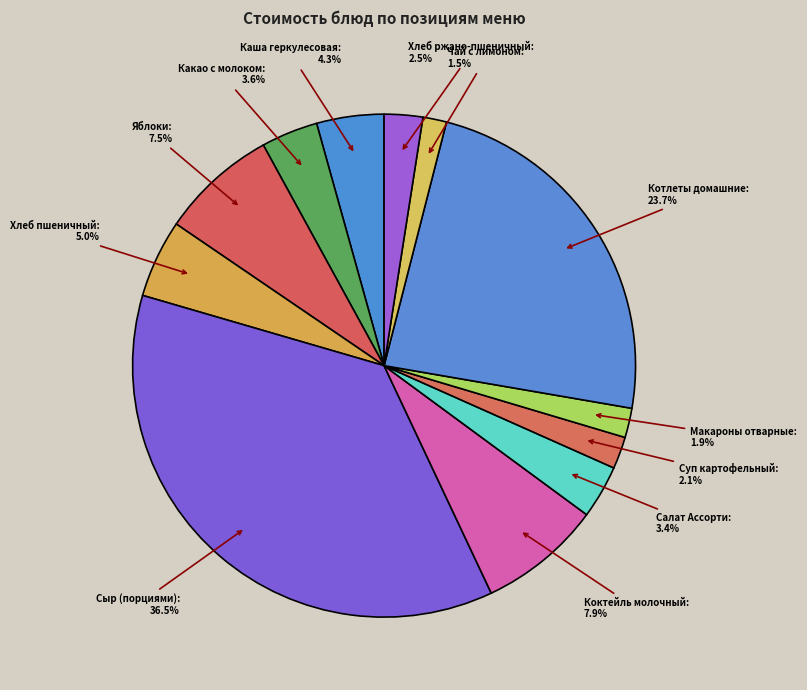

What portion of the pie excludes Салат Ассорти?

96.6%